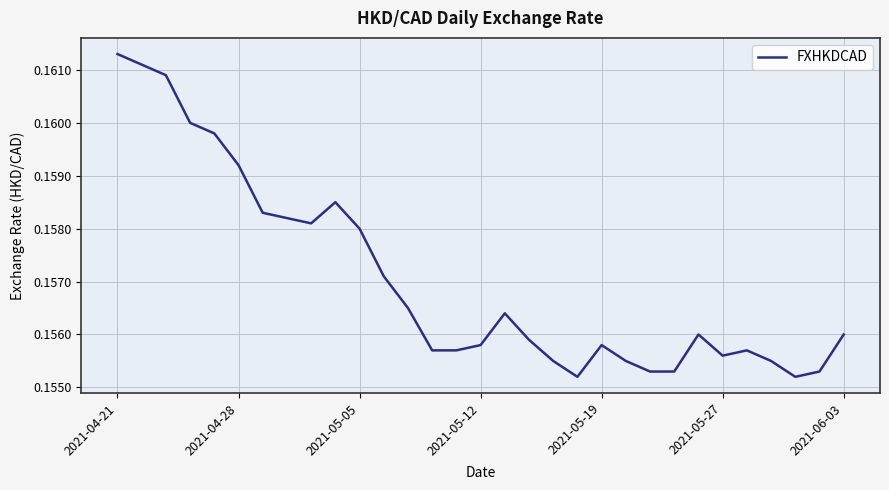

Is this an area chart (filled region under the line)?

No